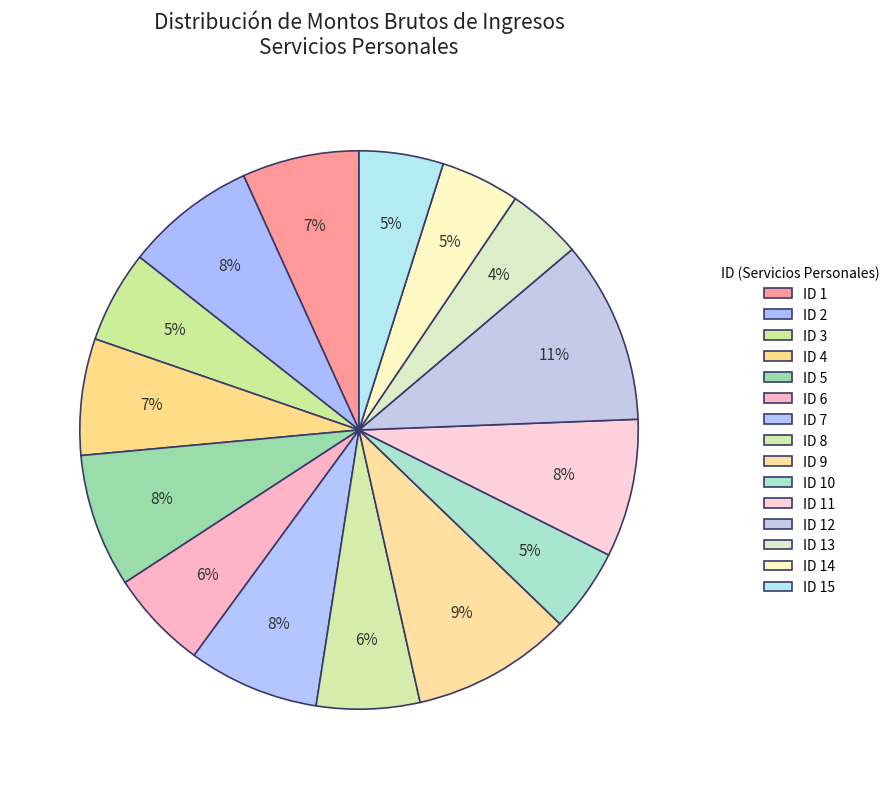

To the nearest percent, what is the difference between the ID 9 and ID 13 slice percentages?

5%